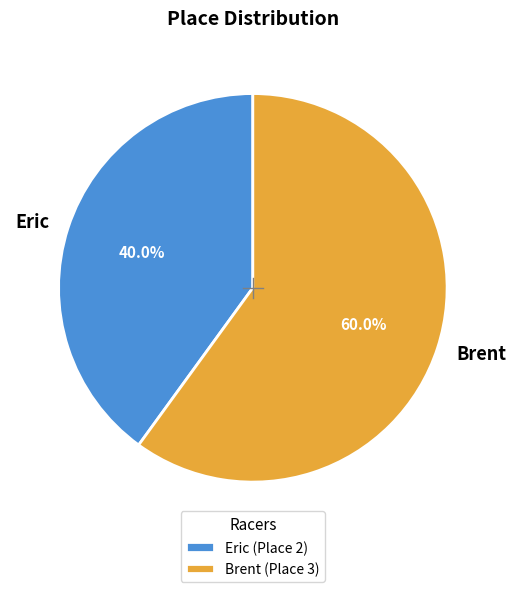

What is the ratio of the value at Brent to the value at Eric?

1.5